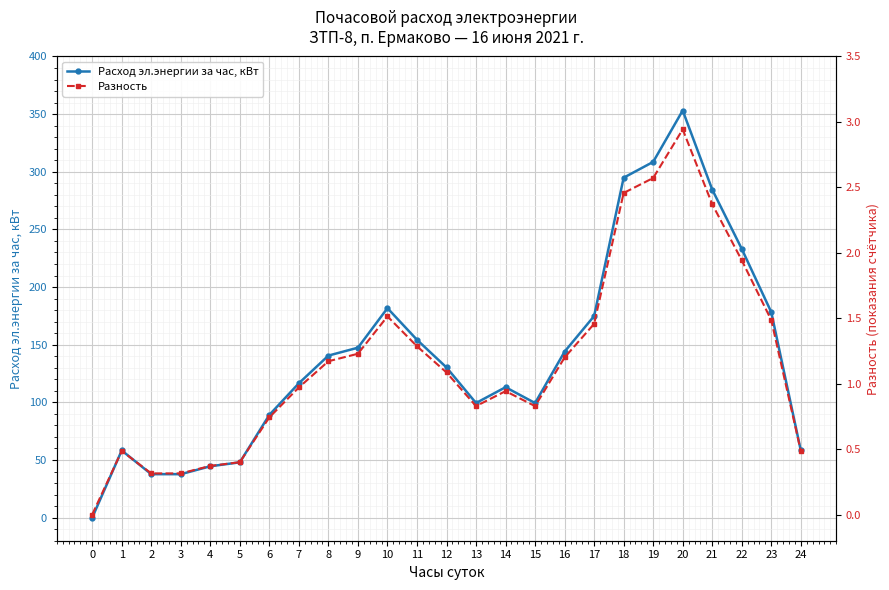

What is the difference between the Разность values at 22 and 4?

1.6